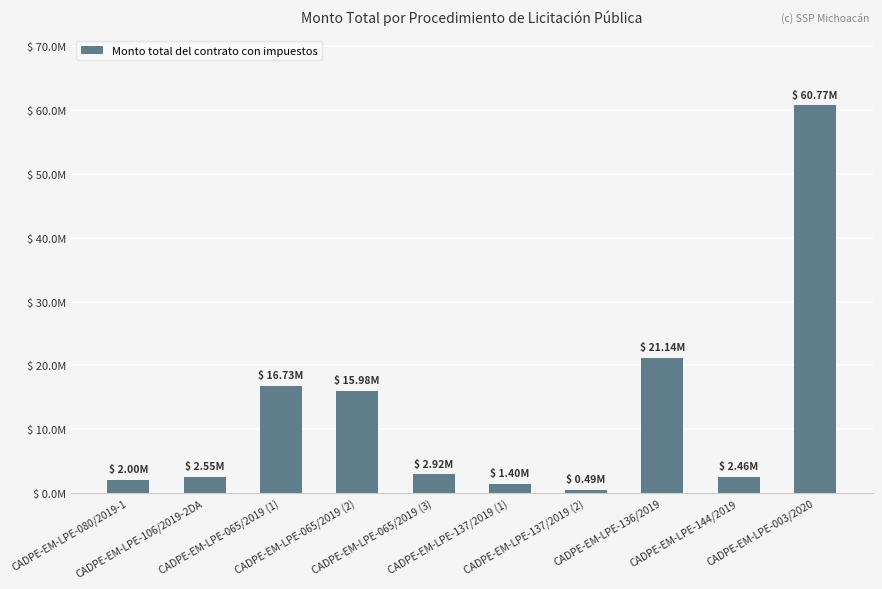

Are the bars horizontal?

No